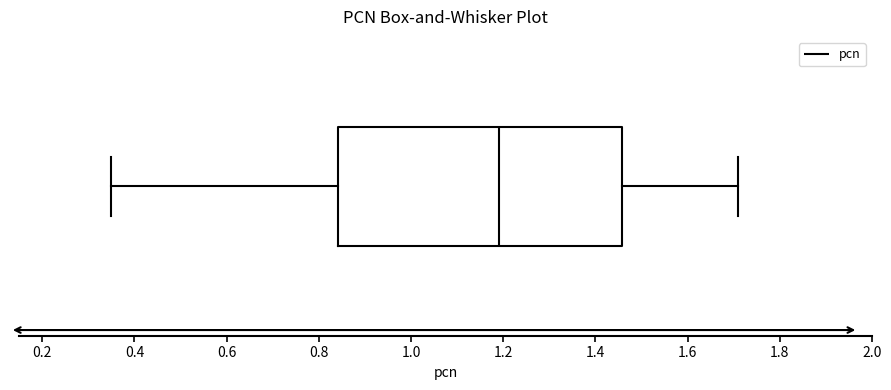

Where is the right edge of the box on the x-axis? The values are not printed on the chart, so give them approximately, as read against the axis.

1.46